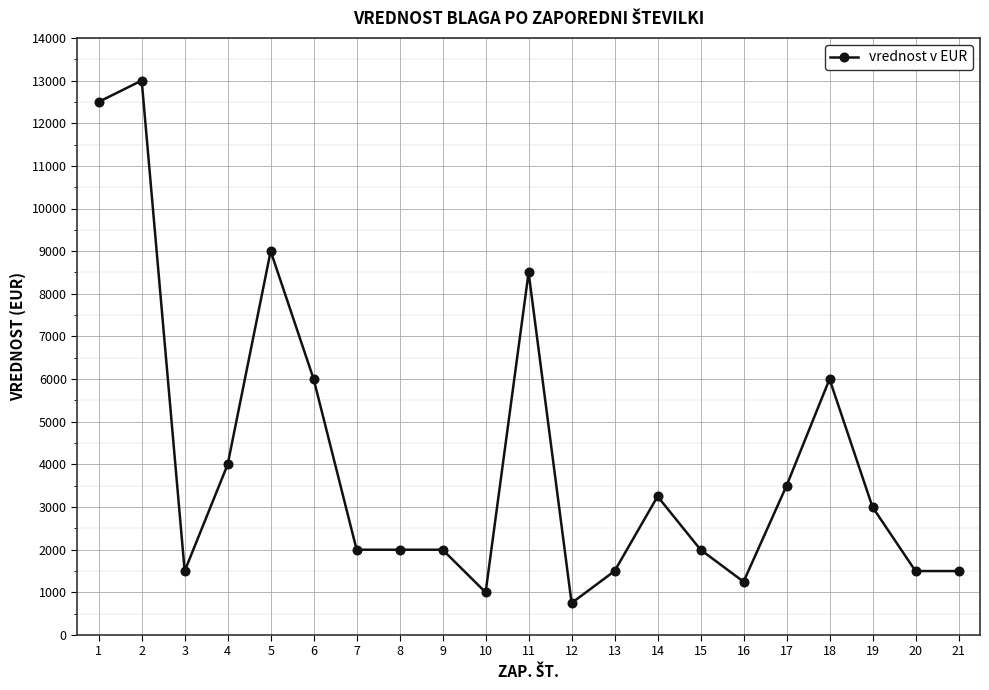

Reading left to right, extract all data points from this chart.

12500	13000	1500	4000	9000	6000	2000	2000	2000	1000	8500	750	1500	3250	2000	1250	3500	6000	3000	1500	1500